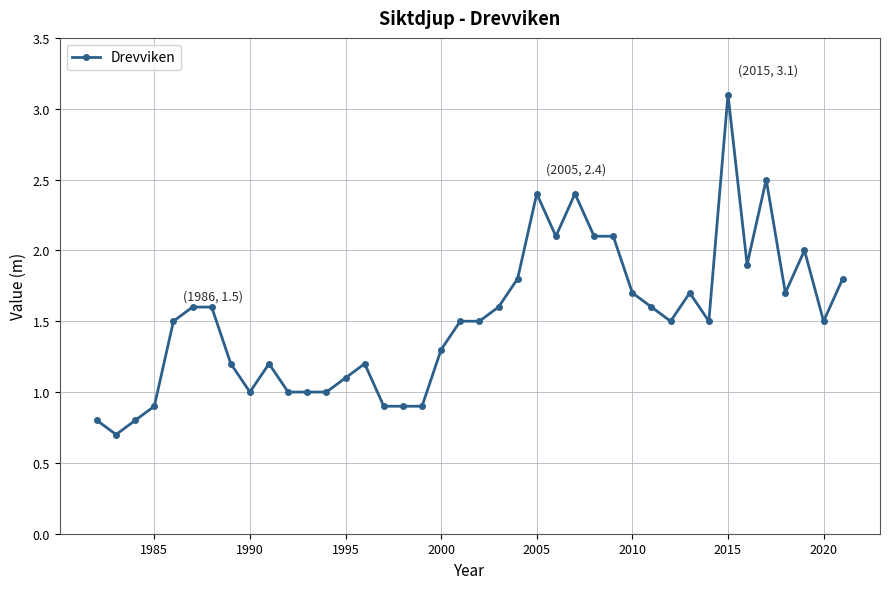

What is the difference between the second highest and minimum values?

1.8